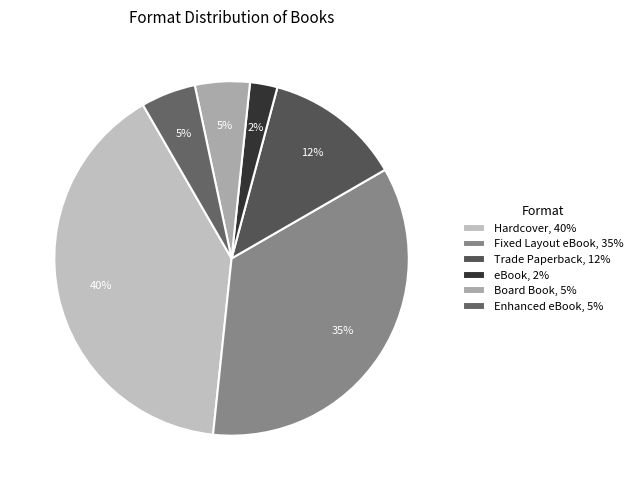

What is the ratio of the value at eBook to the value at Hardcover?

0.1